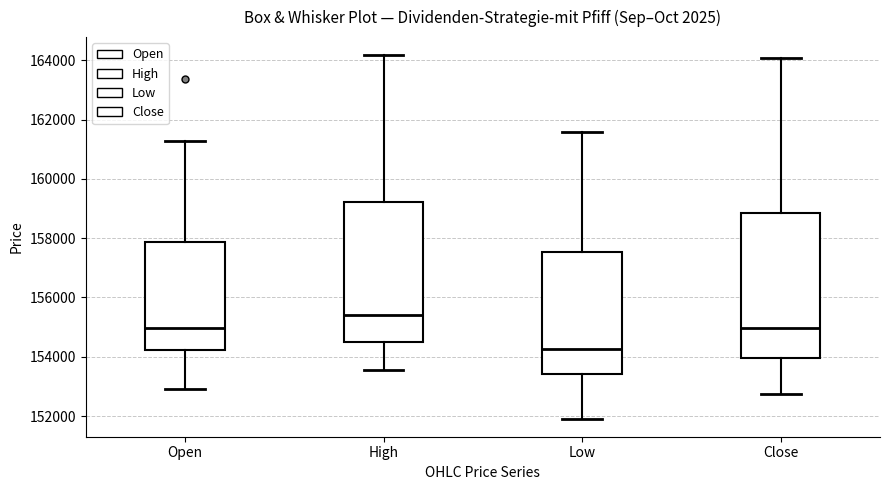

Where is the upper edge of the box for Close on the y-axis? The values are not printed on the chart, so give them approximately, as read against the axis.

158800